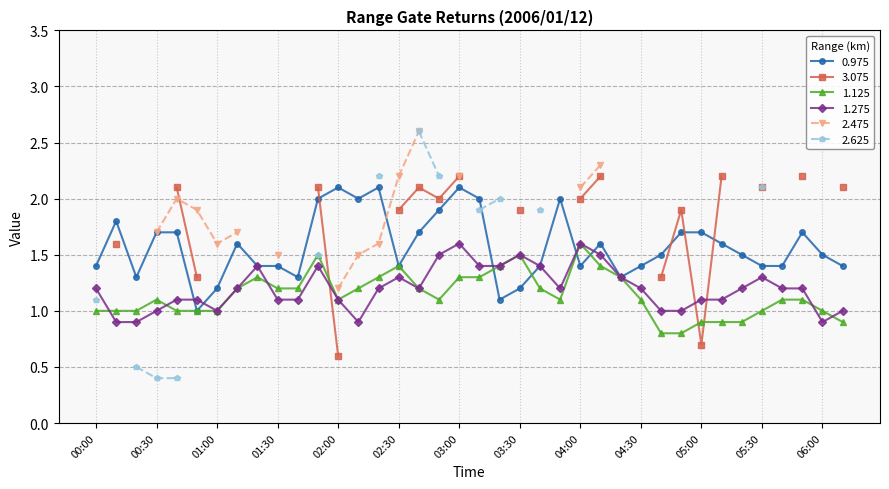

What is the maximum value for 0.975?

2.1